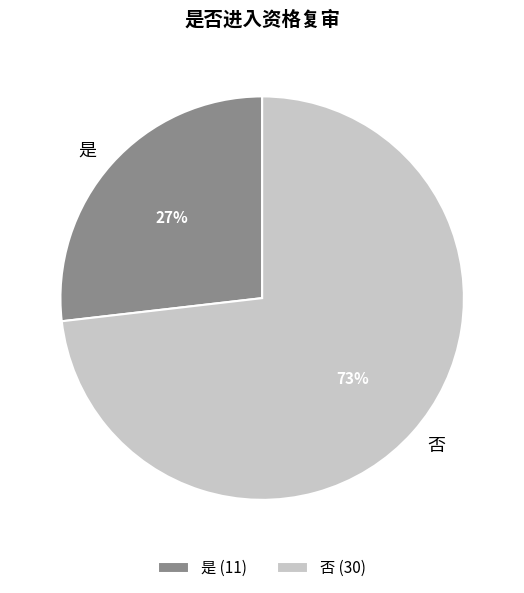

Does any single category account for the majority?

Yes